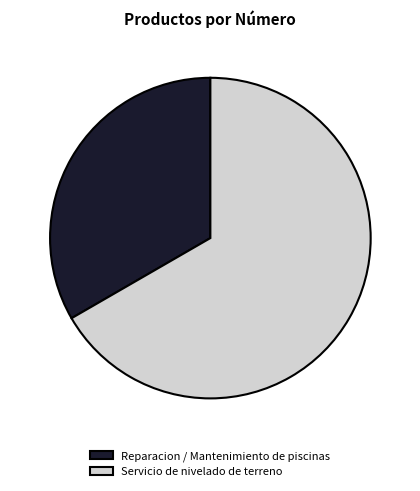

Does Servicio de nivelado de terreno represent more than half of the total?

Yes